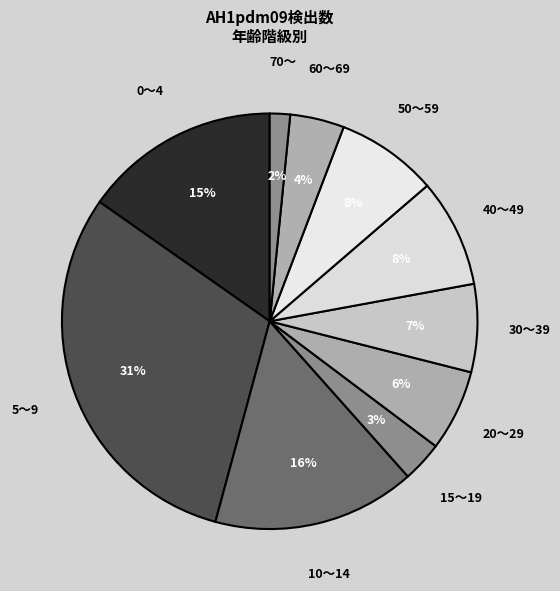

What percentage is the 0～4 slice, to the nearest percent?

15%